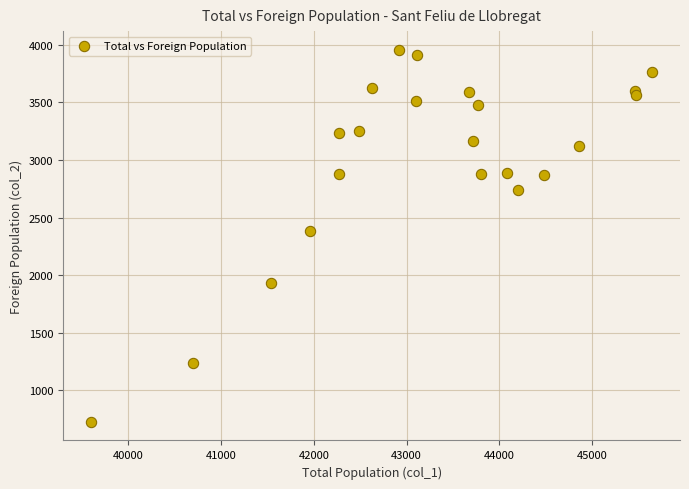

What Y value in the scatter plot is closest to 2341?

2386